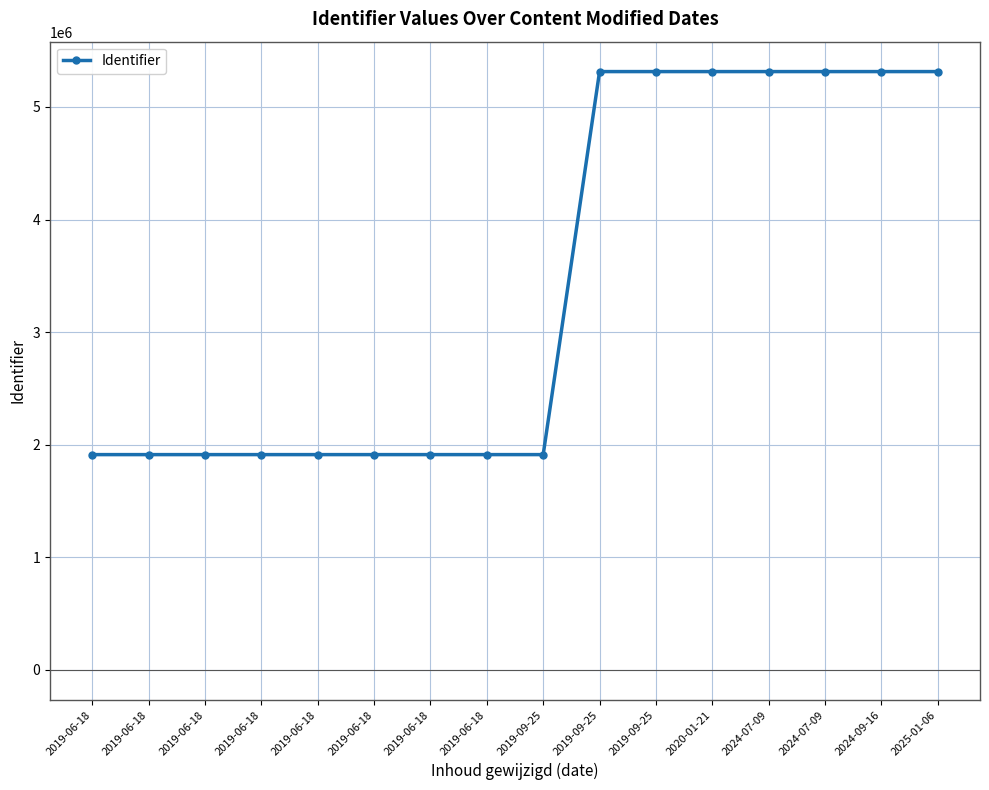

Between 2019-06-18 and 2019-06-18, which is larger?

2019-06-18